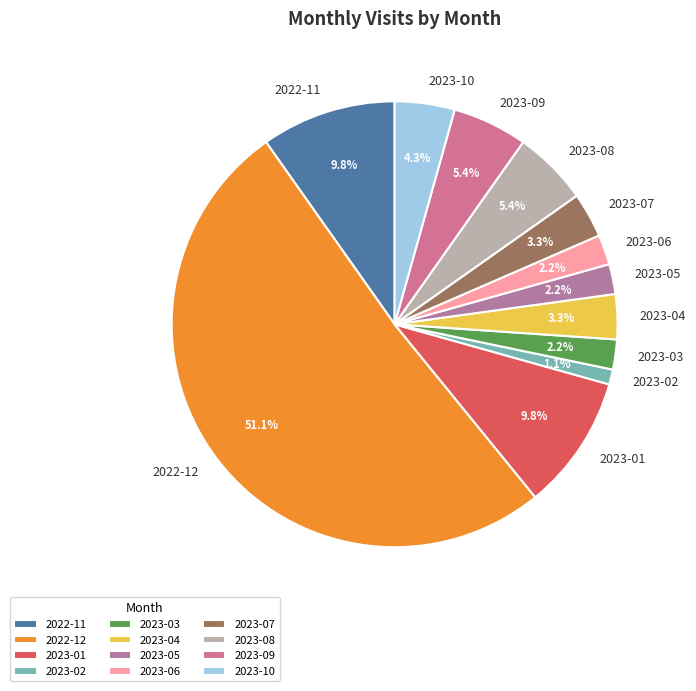

What is the smallest slice in the pie chart?

2023-02